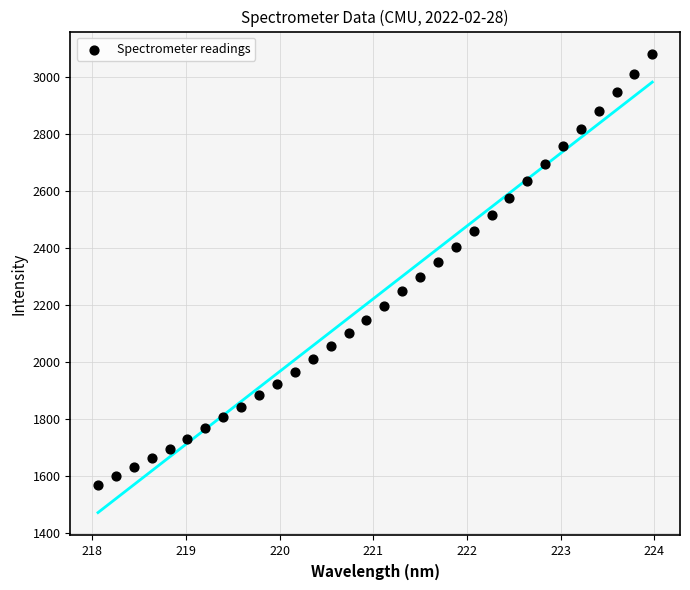

What is the range of Y values (max minus min)?

1510.8